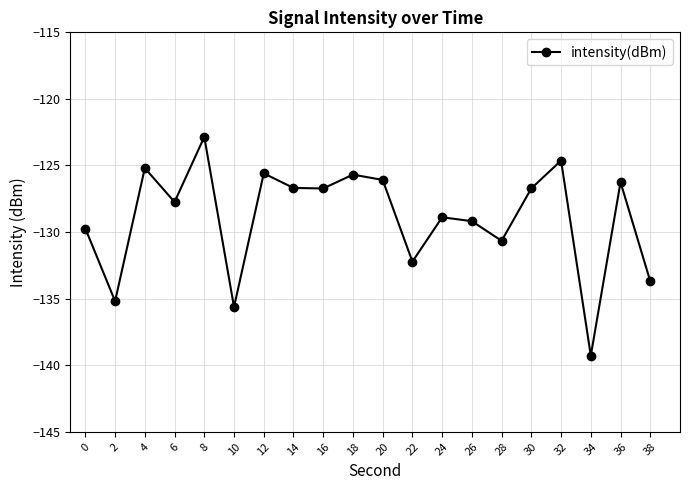

How many interior local valleys (lower than both neighbors) does the data have?

7